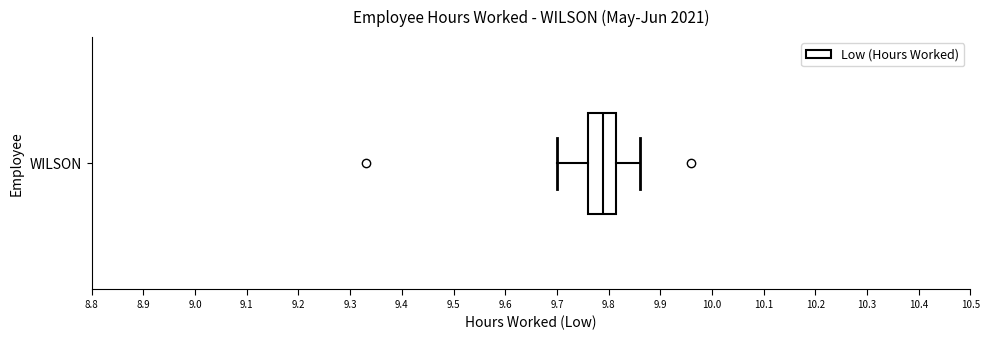

Read this box plot against the x-axis: the position of the median line, the range covered by the box, and the ends of both whiskers. The values are not printed on the chart, so give them approximately, as read against the axis.

median 9.79, box 9.76 to 9.82, whiskers 9.70 to 9.86